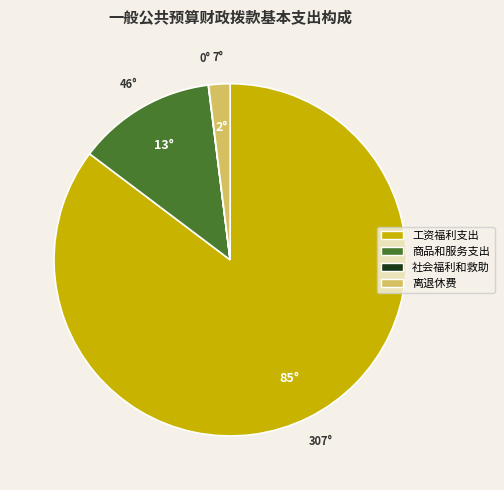

Which slice represents more than half of the pie?

工资福利支出